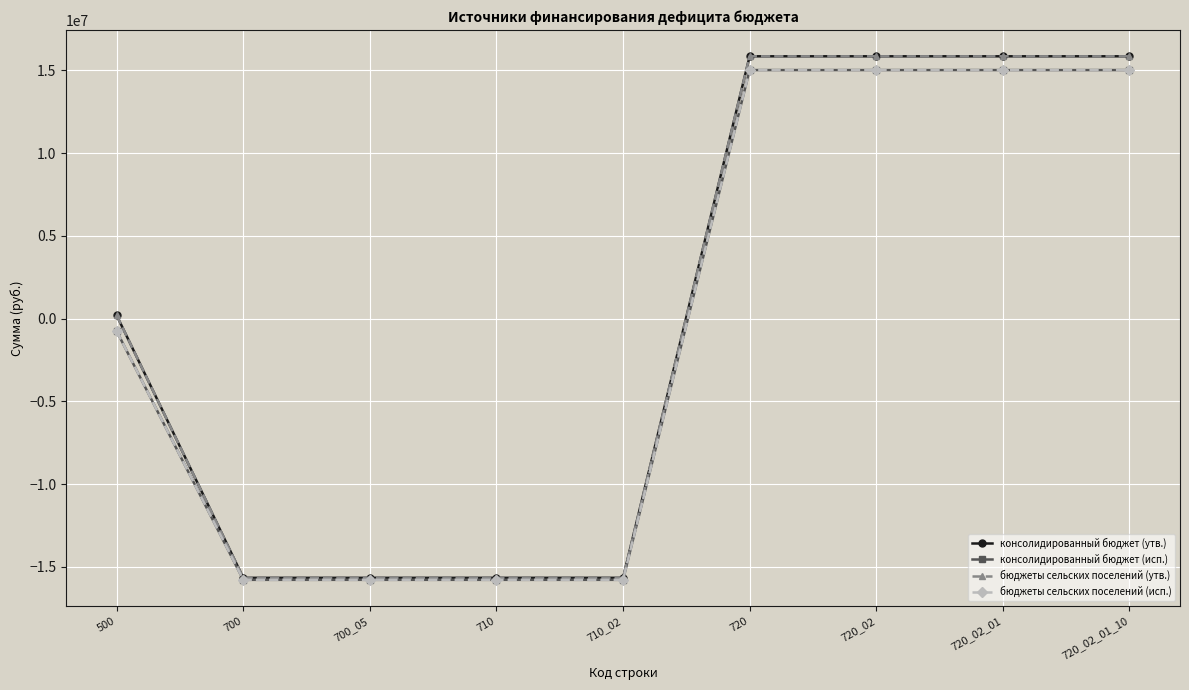

Is it true that бюджеты сельских поселений (утв.) equals 189701.2 at 500?

True